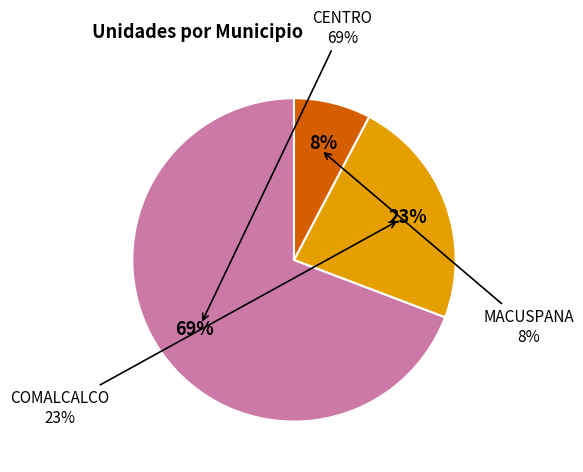

The MACUSPANA slice represents 8% of the pie. True or false?

True